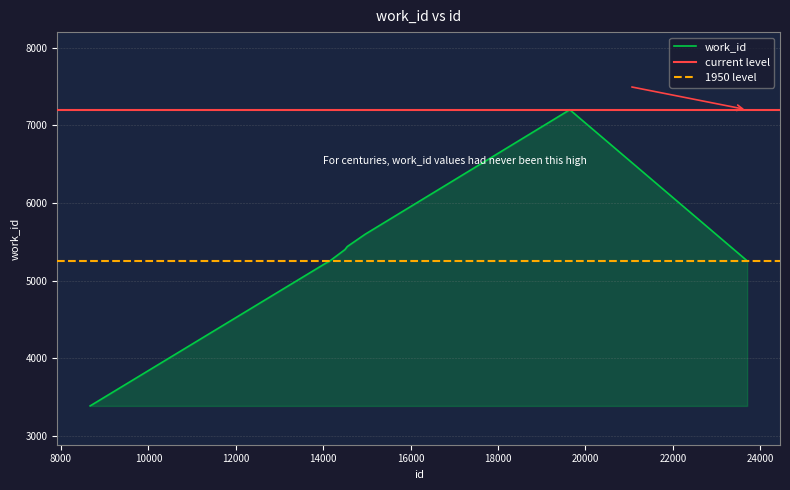

At which label is the value closest to 5293?

23701